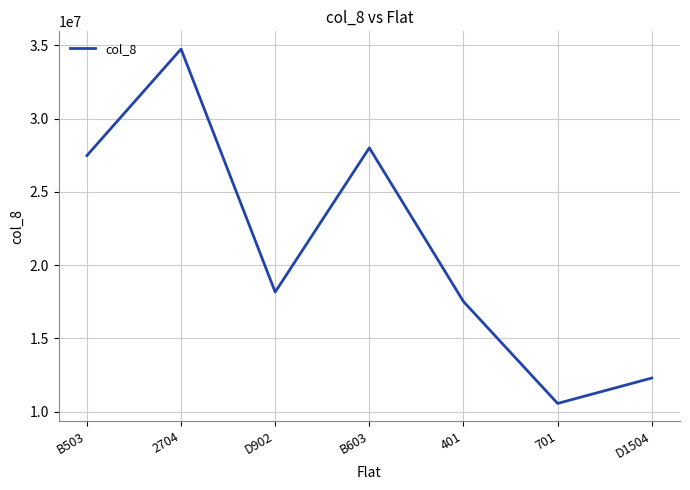

At which category does the chart reach its peak across all series?

2704